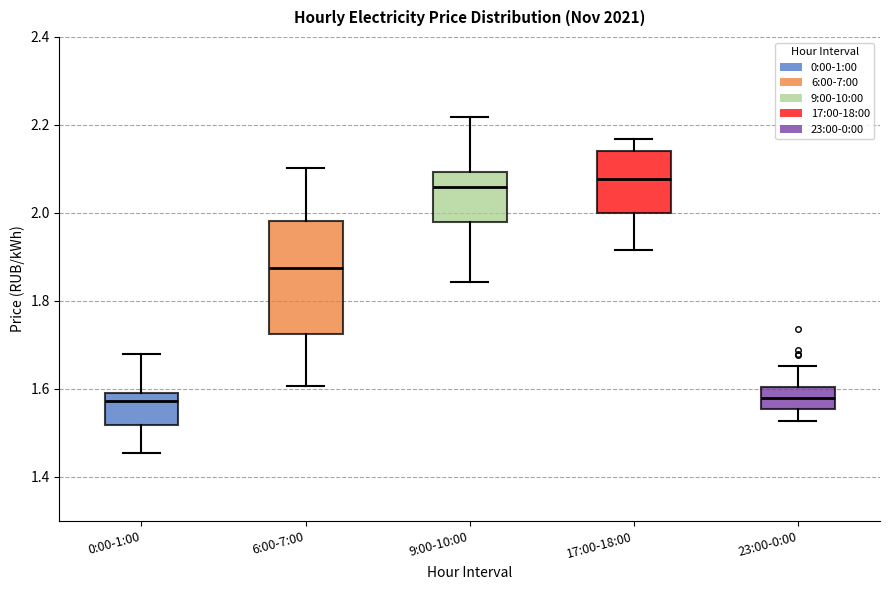

Which box is the tallest, from its lower edge to its upper edge?

6:00-7:00